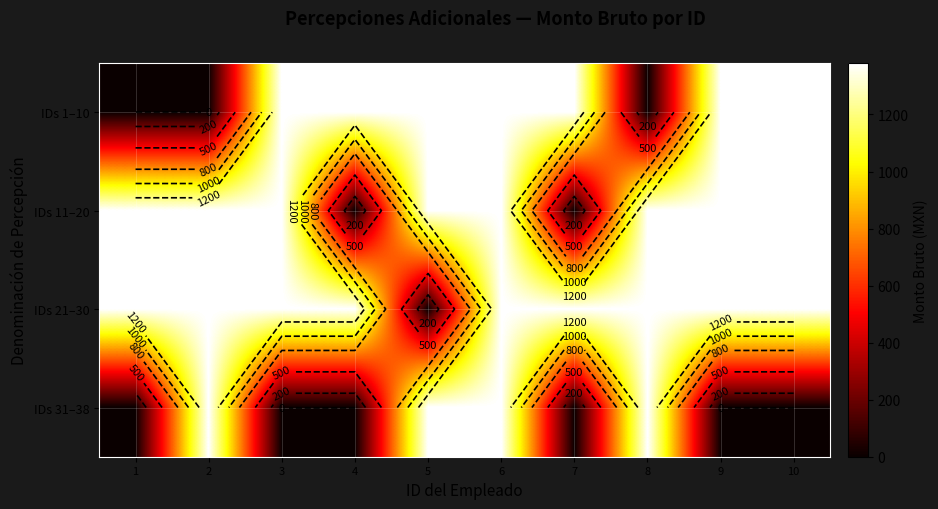

What is the maximum value shown in the chart?

1380.5